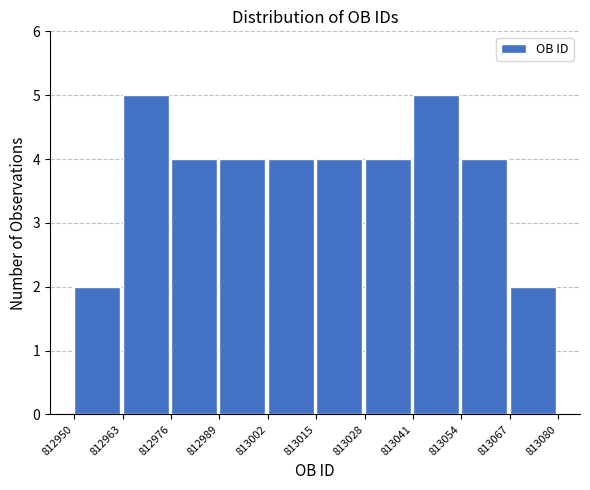

What is the height of the bar covering 812963 to 812976 on the x-axis? The values are not printed on the chart, so give them approximately, as read against the axis.

5